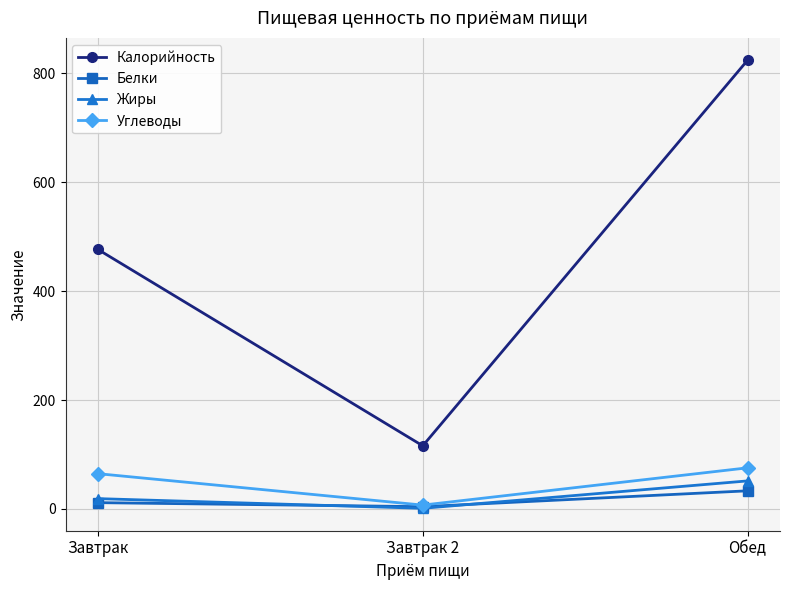

What is the difference between the highest and lowest values at Завтрак?

465.1